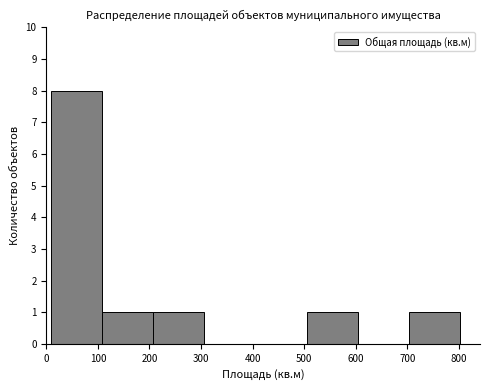

How tall is the bar that spans 500 to 600 on the x-axis? Neither the bar edges nor the heights are printed on the chart, so give them approximately, as read against the axes.

1